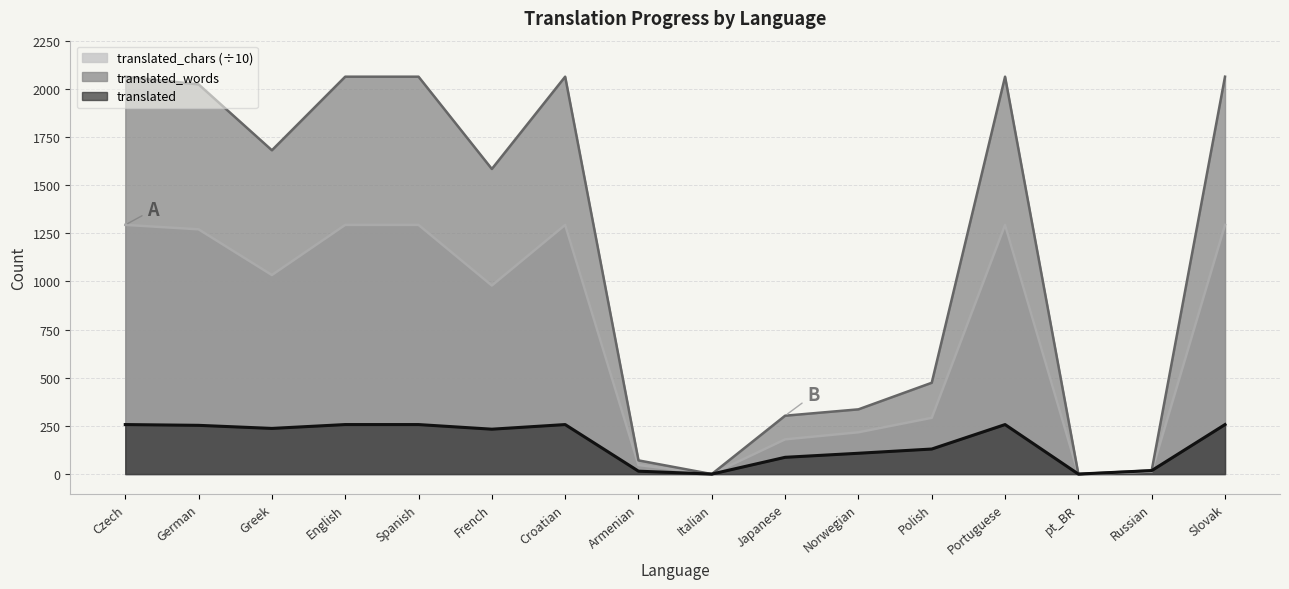

What are all the series names shown in the legend?

translated_chars (÷10), translated_words, translated